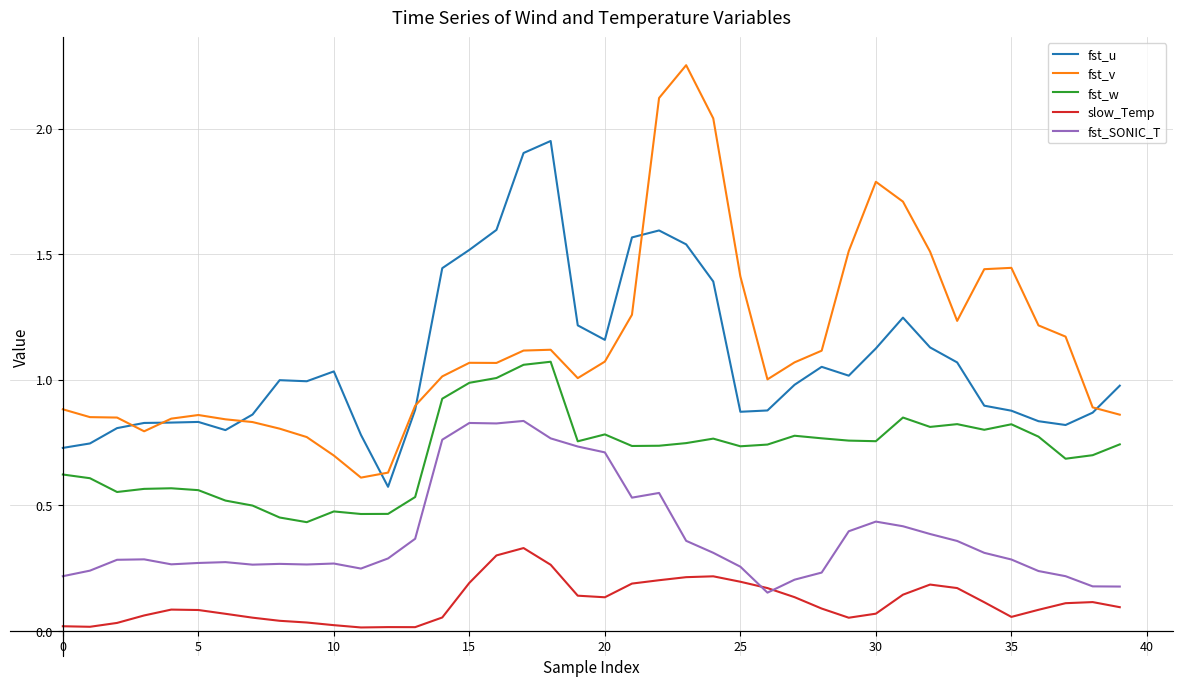

List the series in order of their peak value, highest first.

fst_v, fst_u, fst_w, fst_SONIC_T, slow_Temp